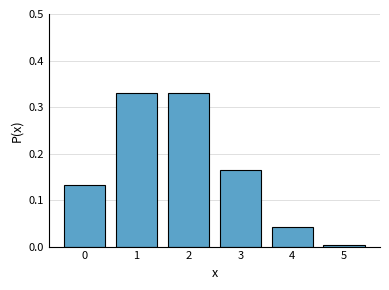

At which category does the chart reach its minimum across all series?

5